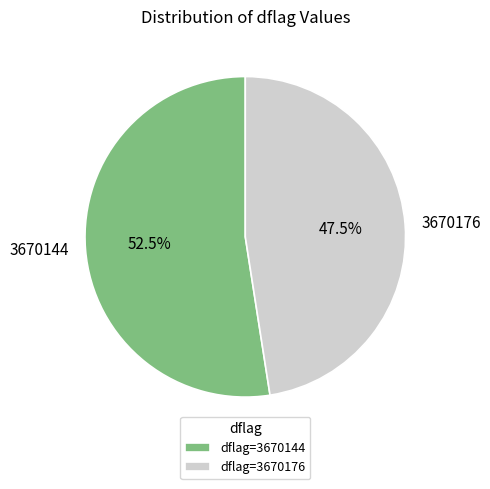

Does any single category account for the majority?

Yes